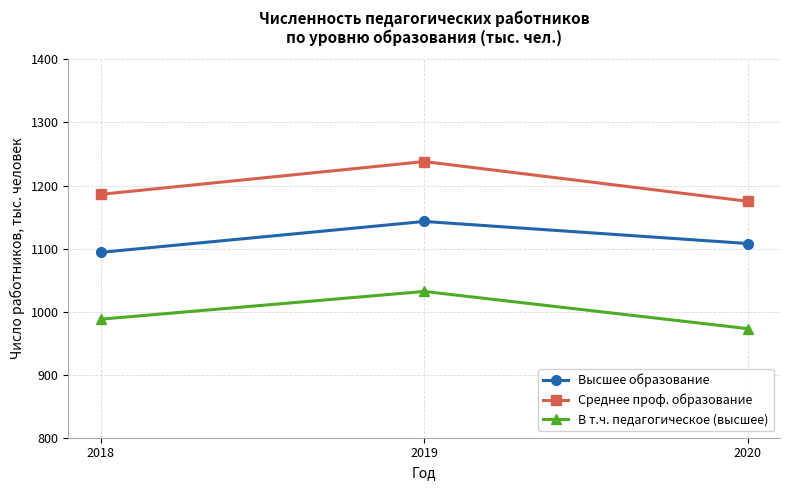

How many data points does each series have?

3